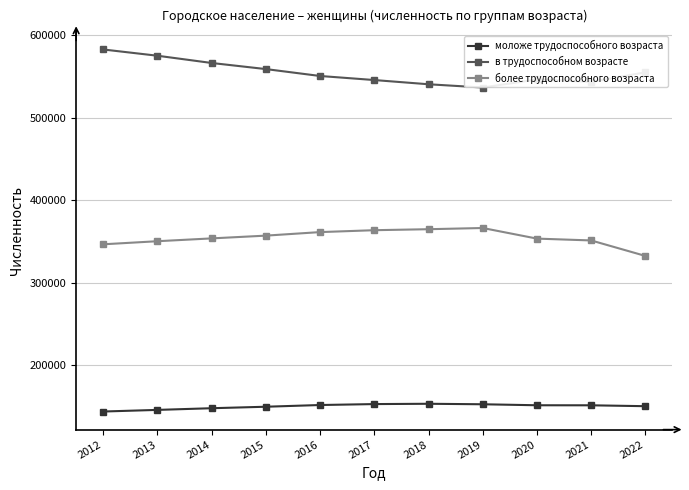

Is it true that моложе трудоспособного возраста equals 153189 at 2017?

True